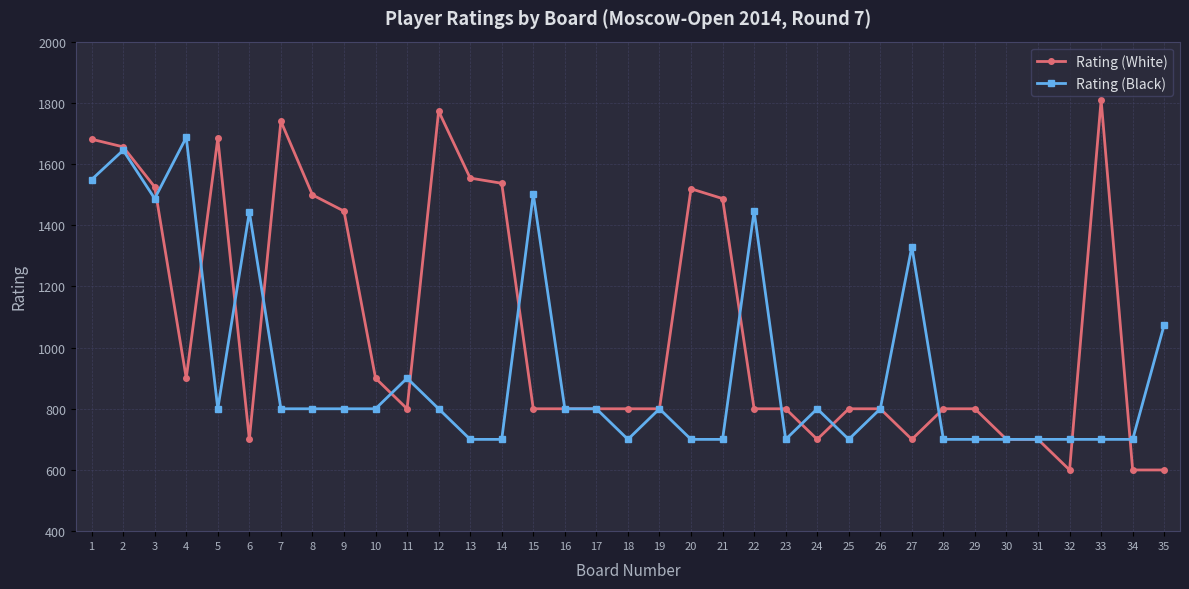

Where is the first local minimum for Rating (White)?

4